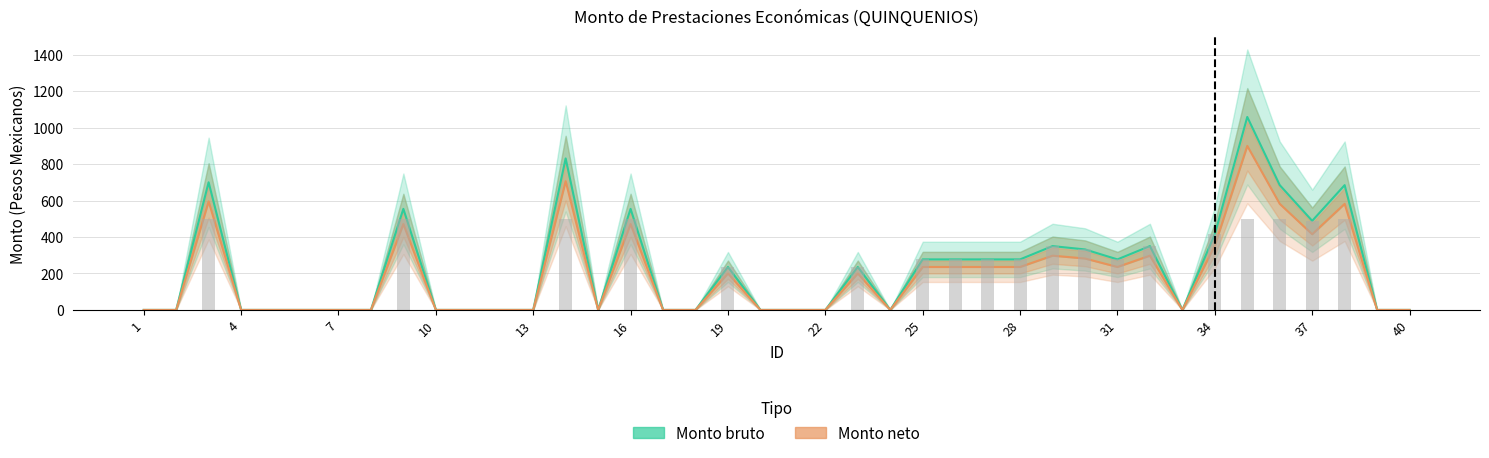

What are all the series names shown in the legend?

Monto bruto, Monto neto